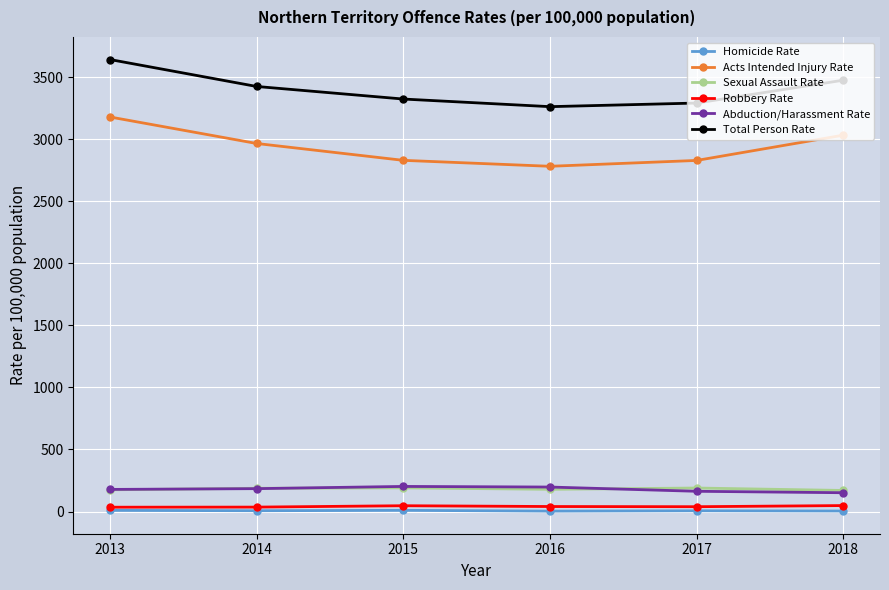

Between 2014 and 2015, which series saw the biggest shift?

Acts Intended Injury Rate